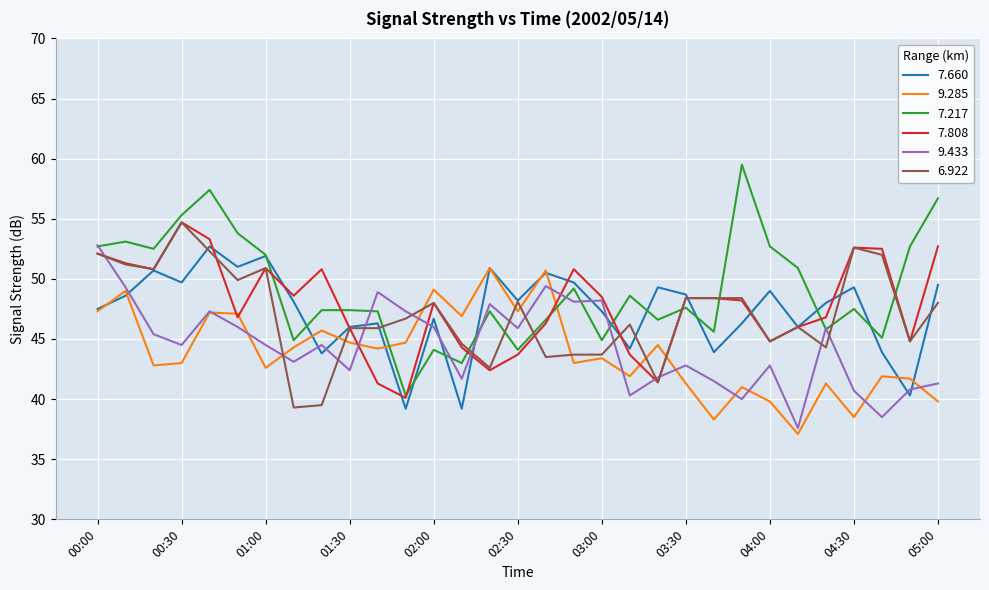

In 9.285, how many points are lower than both neighbors (excluding endpoints)?

10